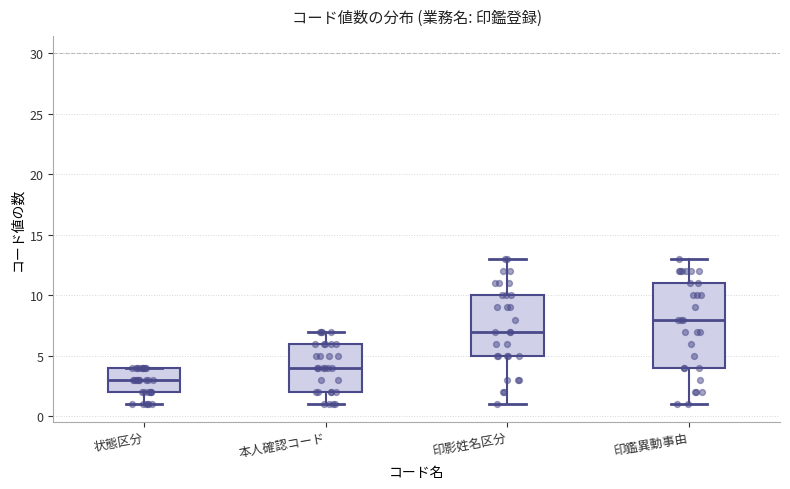

Reading left to right, transcribe this box plot: for each box, give where its median line is, the range the box spans, and where its two whiskers end, as read against the y-axis. The values are not printed on the chart, so give them approximately, as read against the axis.

状態区分: median 3, box 2 to 4, whiskers 1 to 4
本人確認コード: median 4, box 2 to 6, whiskers 1 to 7
印影姓名区分: median 7, box 5 to 10, whiskers 1 to 13
印鑑異動事由: median 8, box 4 to 11, whiskers 1 to 13